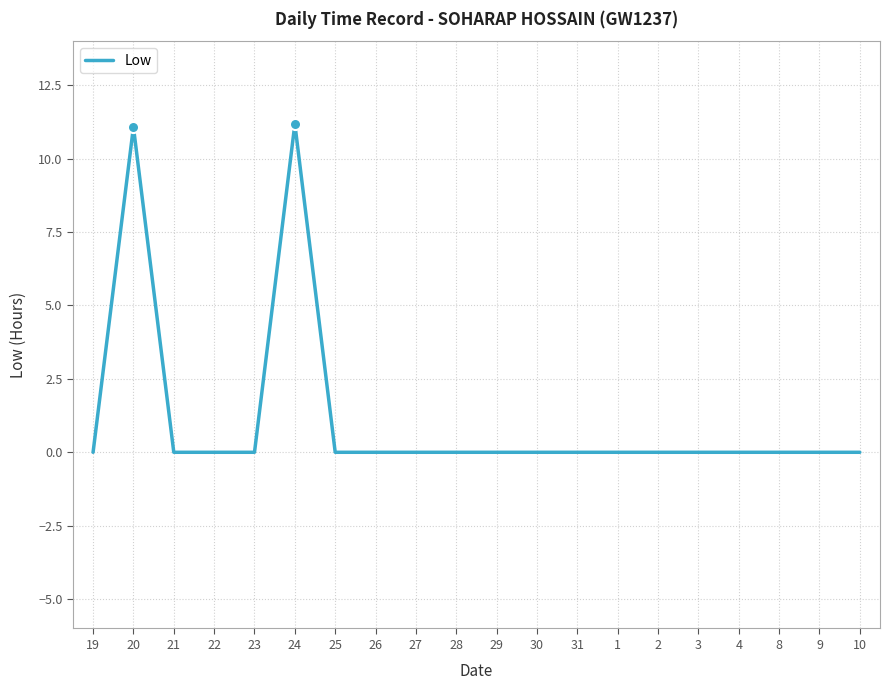

What is the greatest value displayed?

11.2